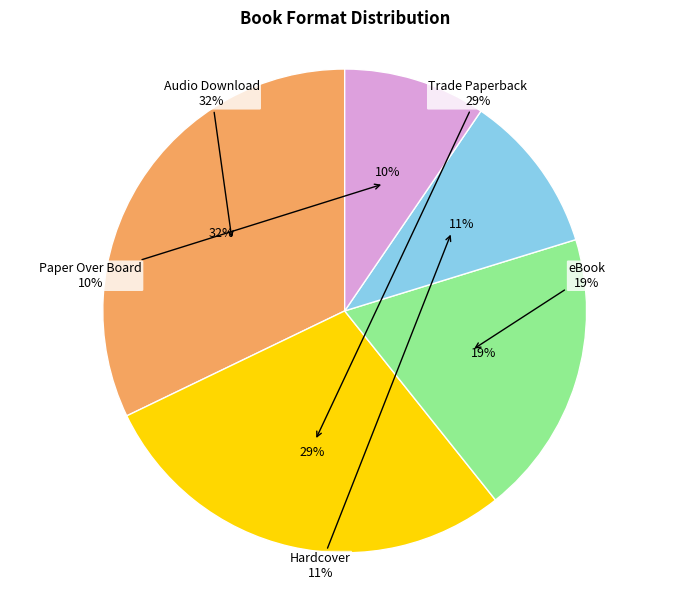

Is there a majority slice in this chart?

No